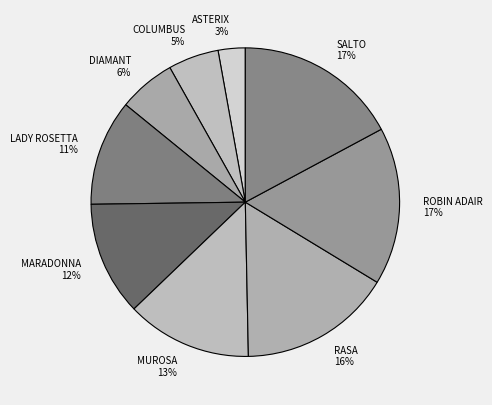

Which slice is the smallest?

ASTERIX